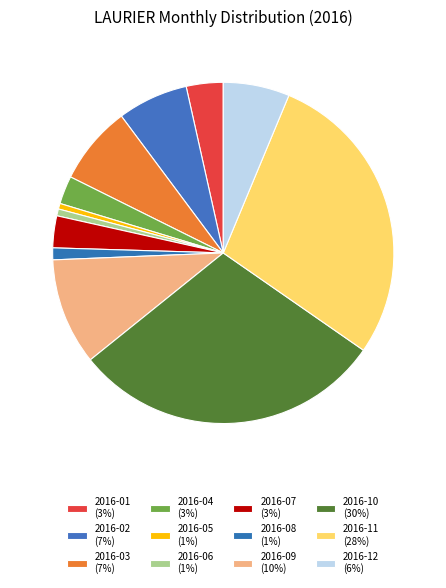

Count the number of slices in the pie.

12